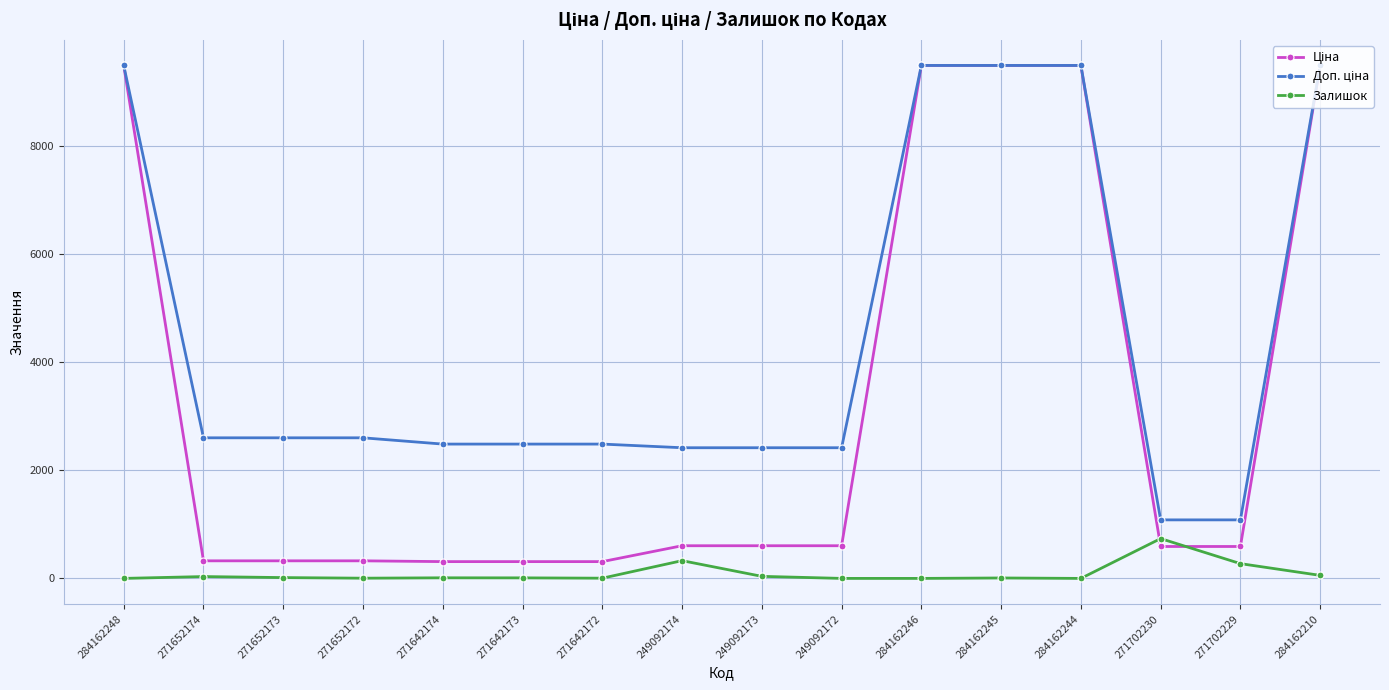

At how many categories does at least one series exceed 7883?

5